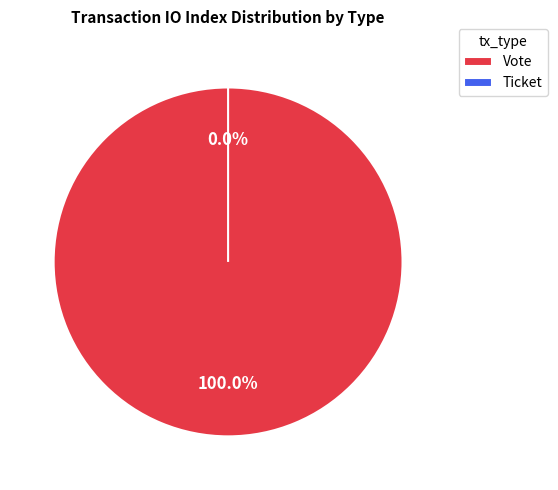

To the nearest percent, what is the difference between the Vote and Ticket slice percentages?

100%